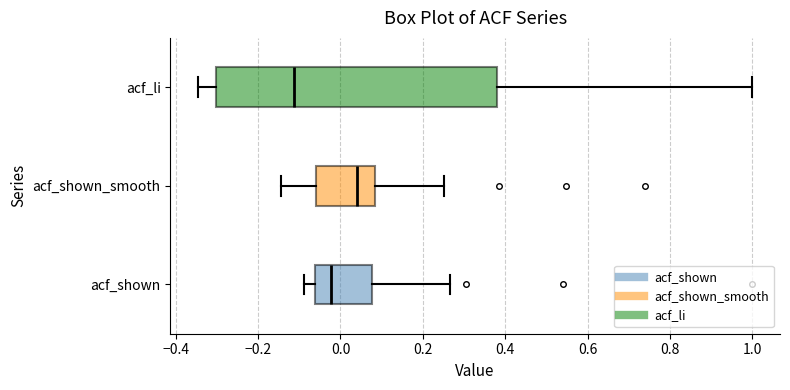

Where is the right edge of the box for acf_shown_smooth on the x-axis? The values are not printed on the chart, so give them approximately, as read against the axis.

0.08